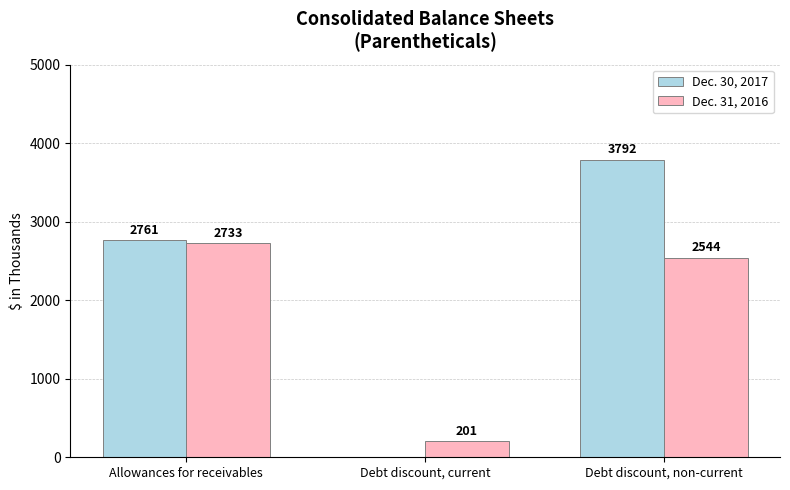

Which category has the highest value in the Dec. 30, 2017 series?

Debt discount, non-current